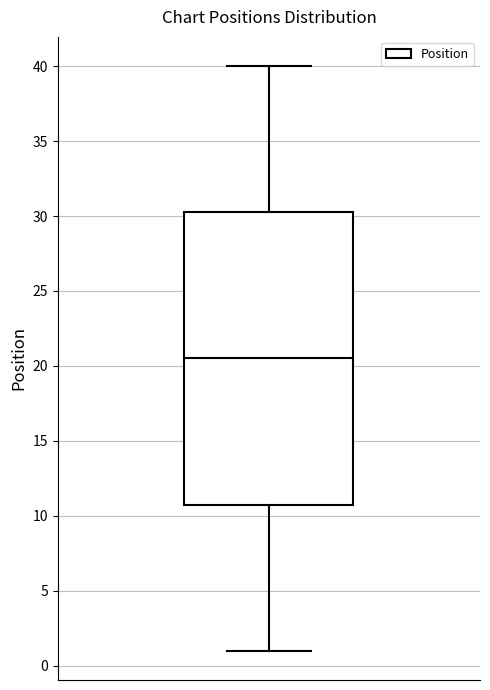

Where does the median line of the box sit on the y-axis? The values are not printed on the chart, so give them approximately, as read against the axis.

20.5